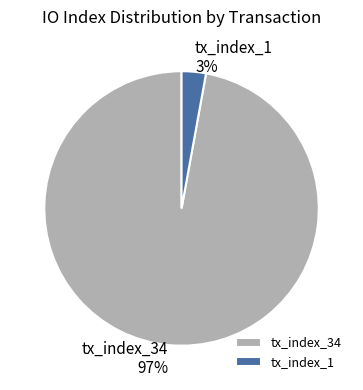

Is tx_index_34 the majority of the pie?

Yes